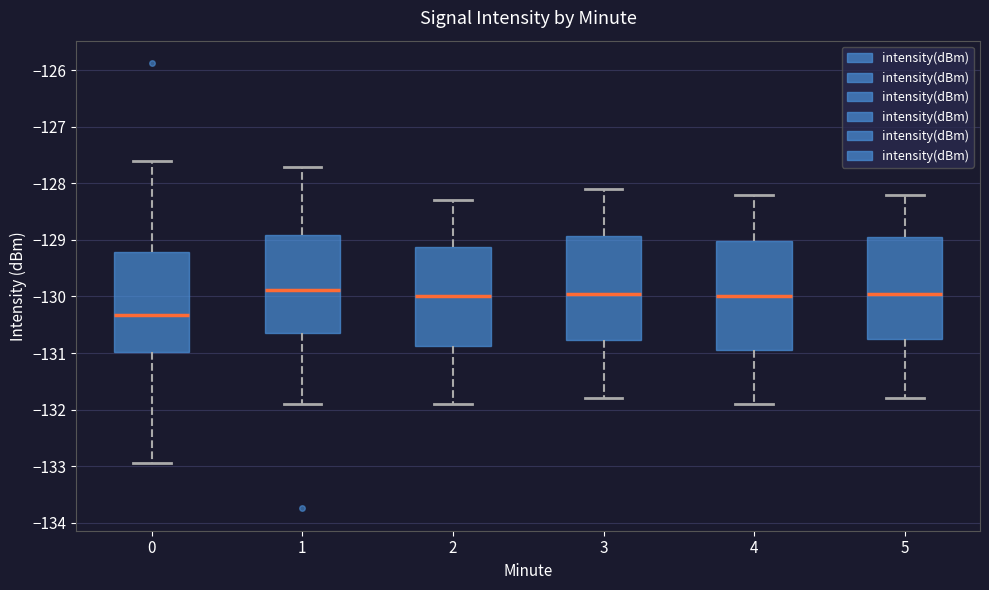

Where is the lower edge of the box at x = 1 on the y-axis? The values are not printed on the chart, so give them approximately, as read against the axis.

-130.7